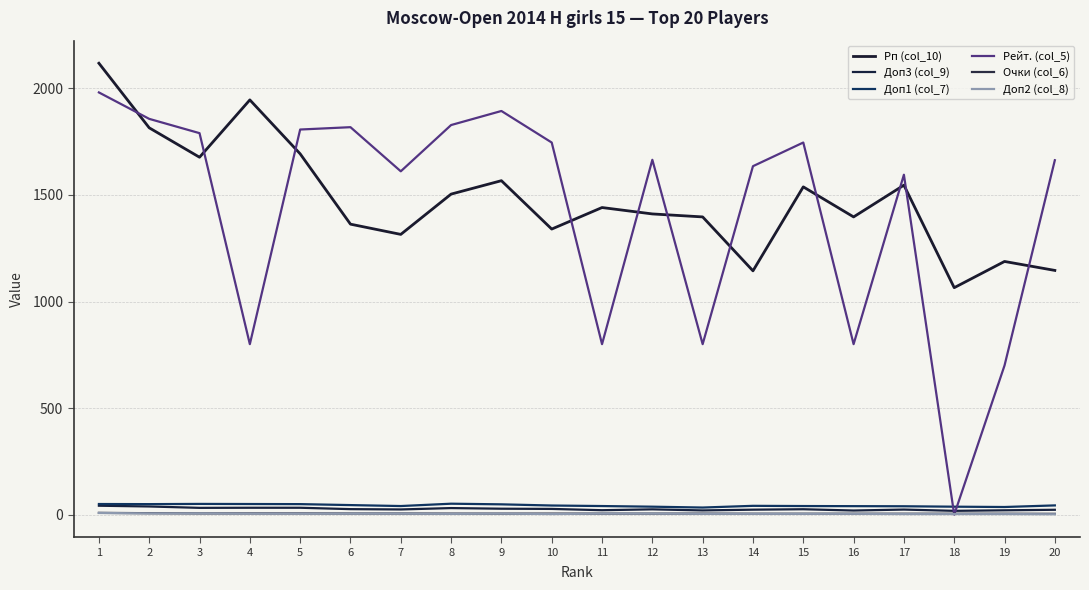

What is the sum of the Очки (col_6) values at 4 and 13?

11.0